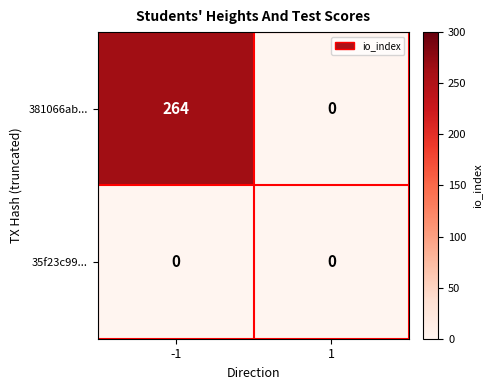

List the labels in order of 381066ab... value, largest first.

-1, 1